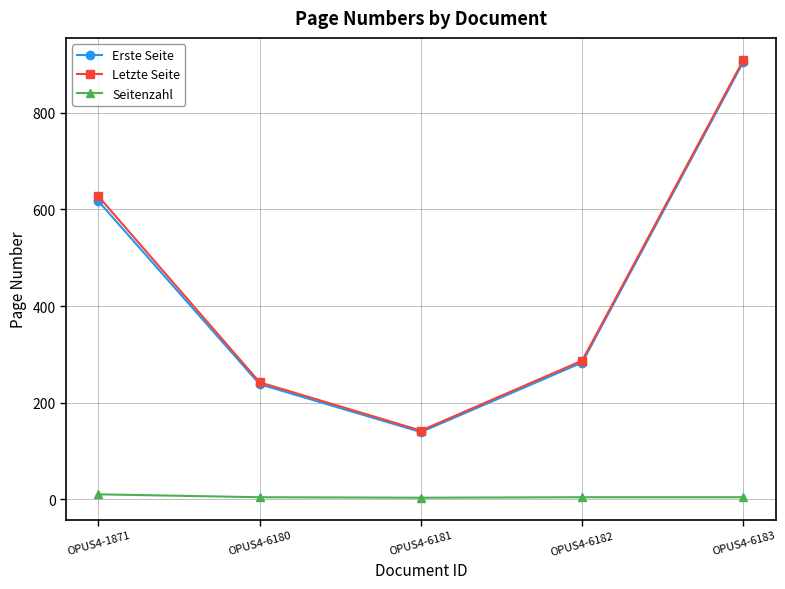

At how many categories does at least one series exceed 10?

5